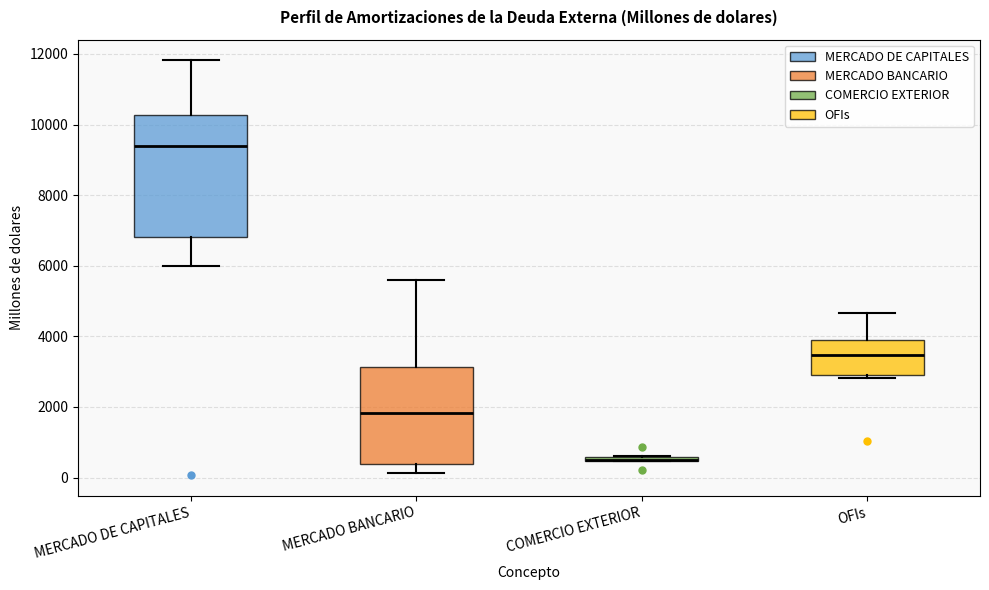

Where does the lower whisker of the box for MERCADO BANCARIO end on the y-axis? The values are not printed on the chart, so give them approximately, as read against the axis.

200